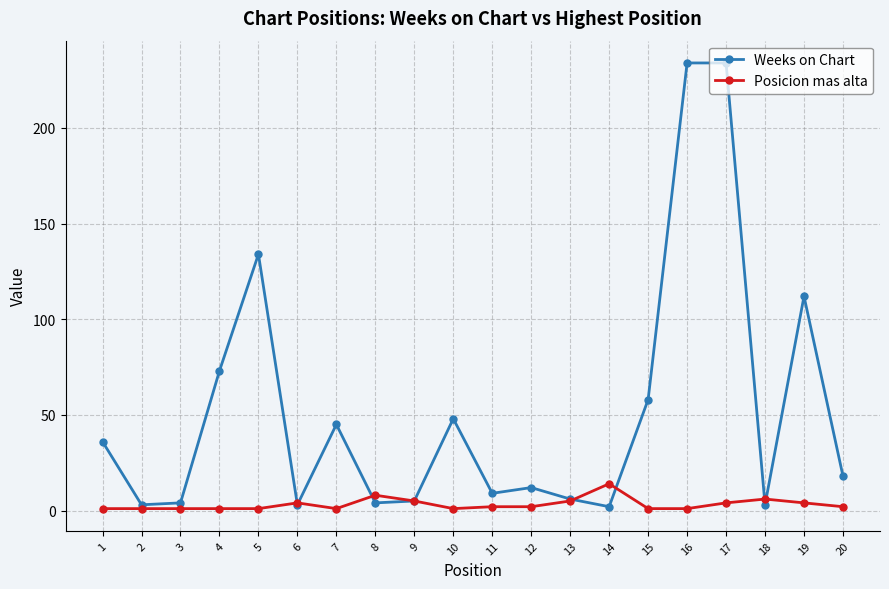

What is the greatest value displayed?

234